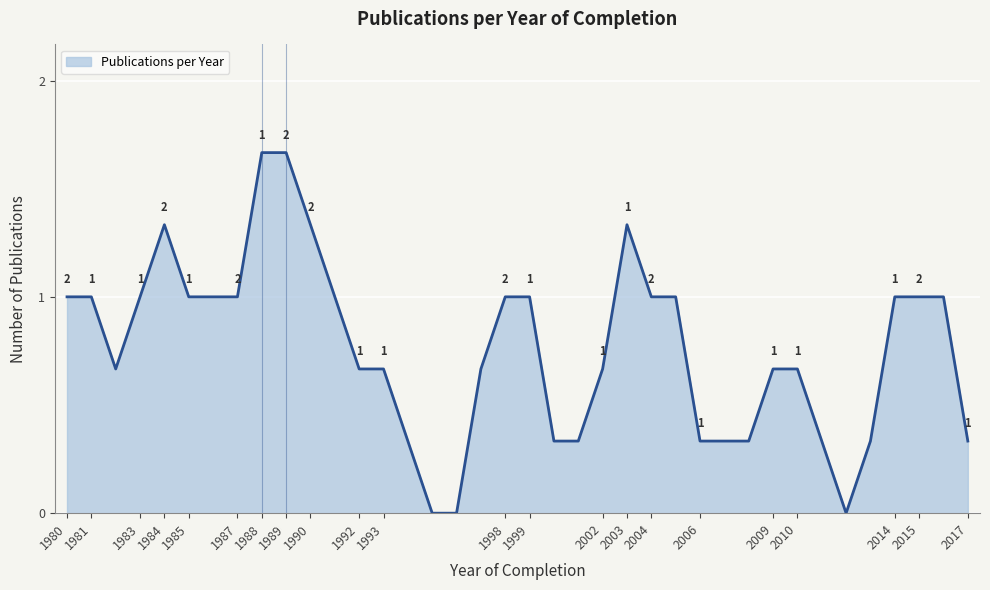

How many lines are shown in the chart?

1